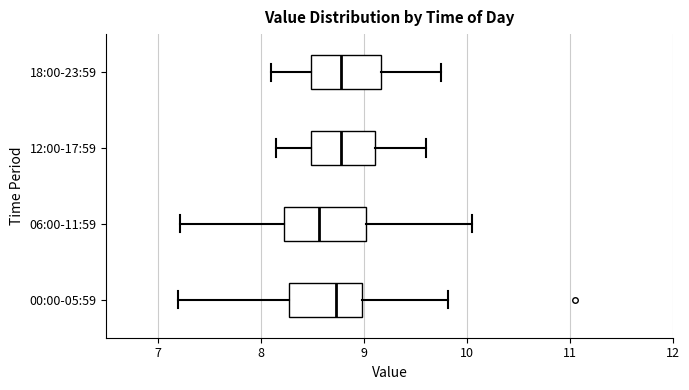

Which box has the furthest to the left median line?

06:00-11:59